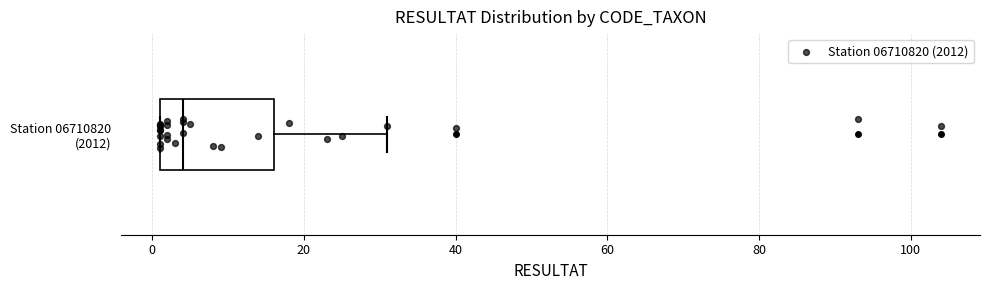

Transcribe this box plot: give where the median line is, the range the box spans, and where the two whiskers end, as read against the x-axis. The values are not printed on the chart, so give them approximately, as read against the axis.

median 4, box 2 to 16, whiskers 2 to 32